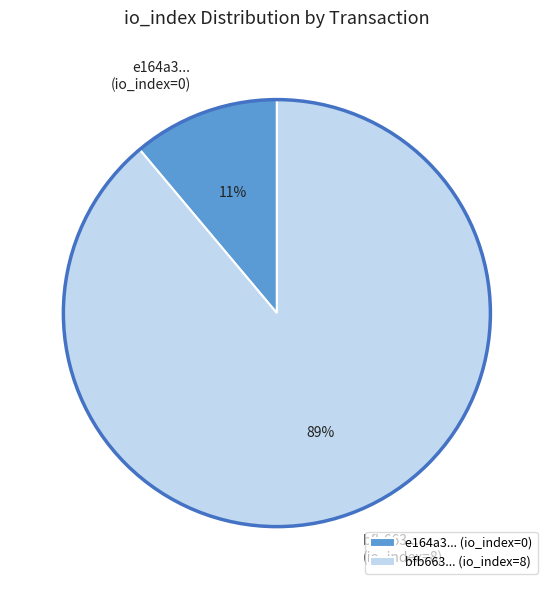

To the nearest percent, what is the difference between the largest and smallest slice percentages?

78%